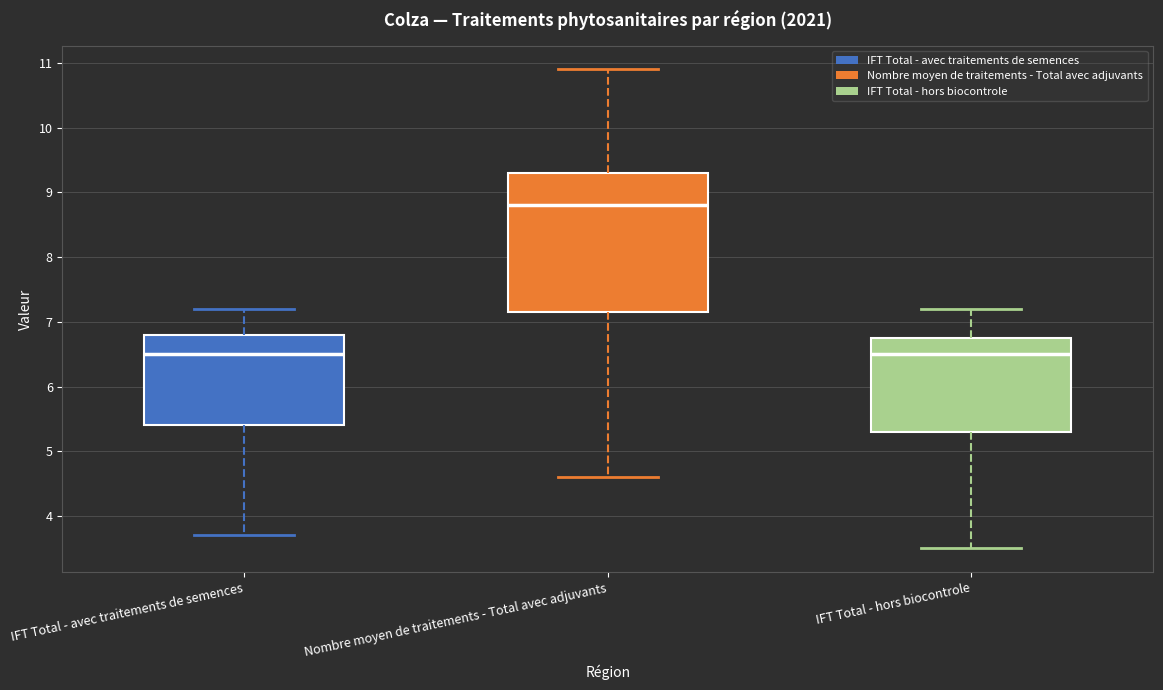

Reading left to right, transcribe this box plot: for each box, give where its median line is, the range the box spans, and where its two whiskers end, as read against the y-axis. The values are not printed on the chart, so give them approximately, as read against the axis.

IFT Total - avec traitements de semences: median 6.5, box 5.4 to 6.8, whiskers 3.7 to 7.2
Nombre moyen de traitements - Total avec adjuvants: median 8.8, box 7.2 to 9.3, whiskers 4.6 to 10.9
IFT Total - hors biocontrole: median 6.5, box 5.3 to 6.8, whiskers 3.5 to 7.2